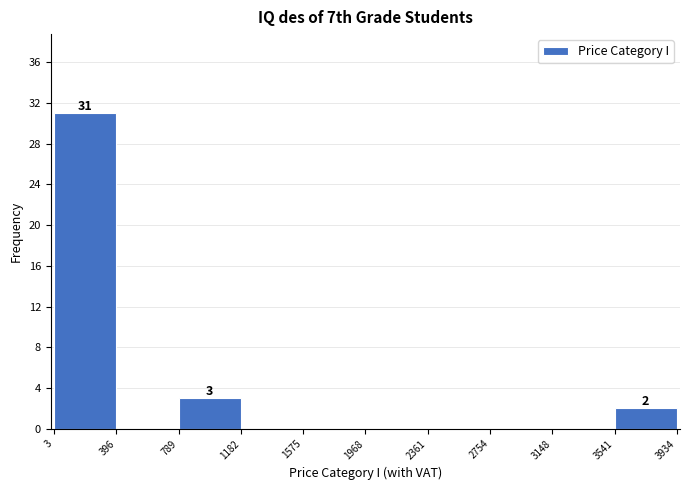

Which range on the x-axis has the tallest bar?

3 to 396